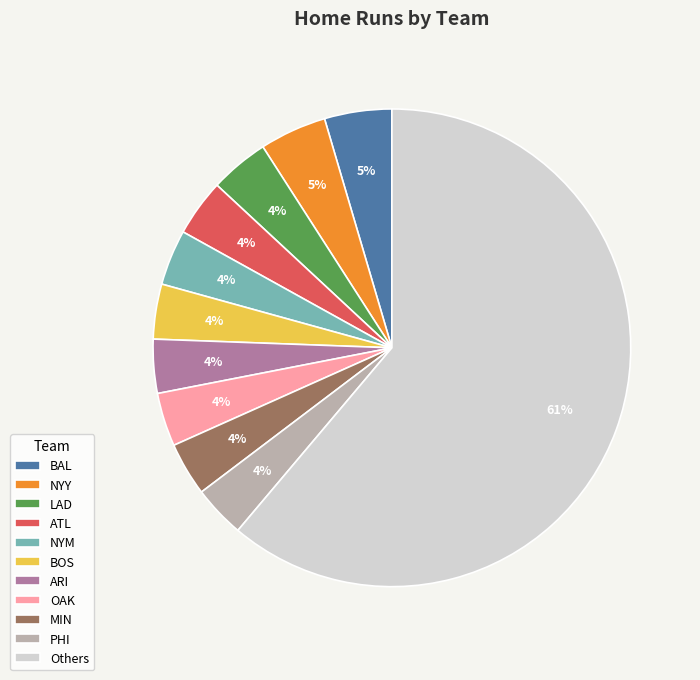

Is it true that PHI is 4% of the pie?

True